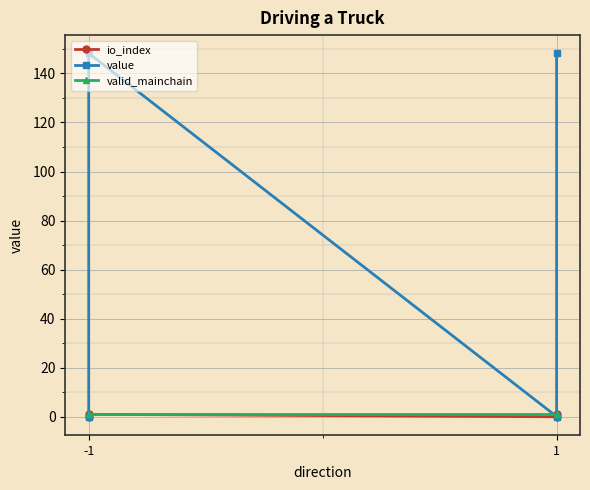

At -1, list the series in order from smallest to largest.

io_index, value, valid_mainchain